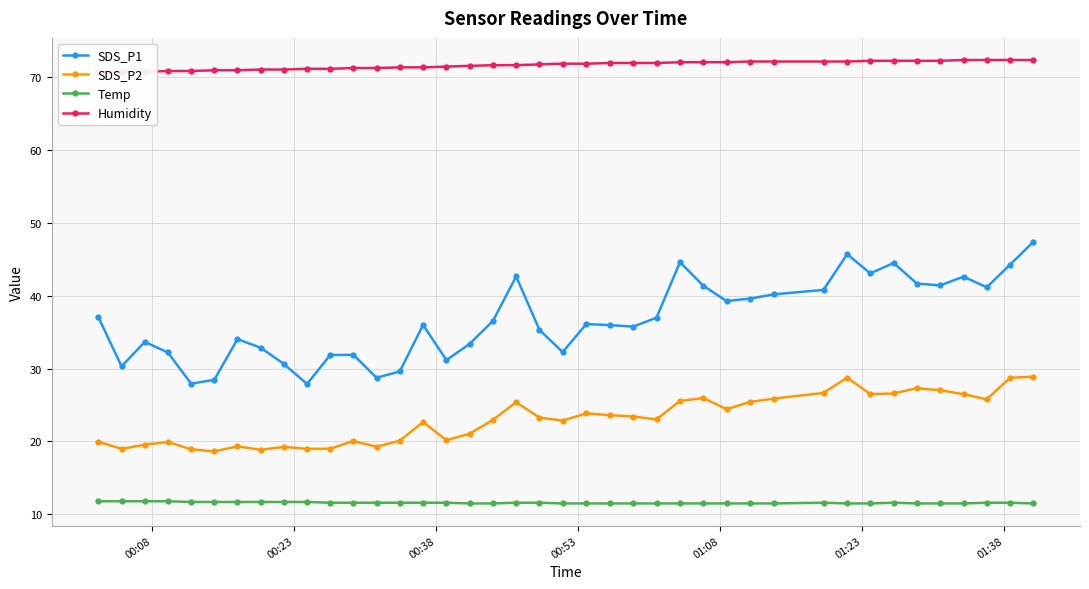

Is this an area chart (filled region under the line)?

No